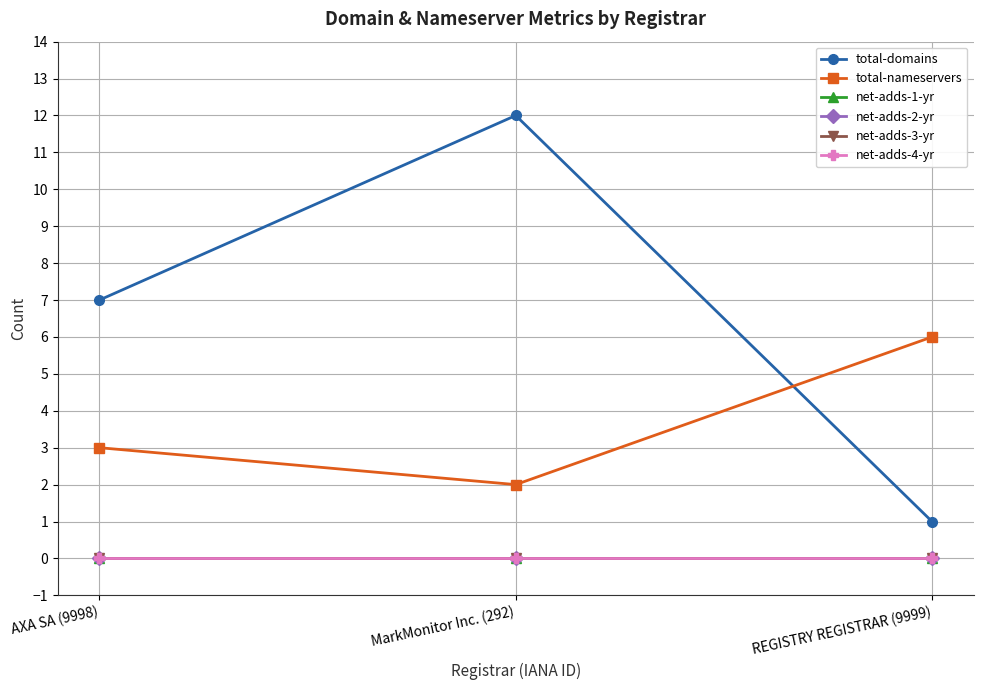

Reading right to left, extract all data points from this chart.

total-domains: REGISTRY REGISTRAR (9999)=1	MarkMonitor Inc. (292)=12	AXA SA (9998)=7
total-nameservers: REGISTRY REGISTRAR (9999)=6	MarkMonitor Inc. (292)=2	AXA SA (9998)=3
net-adds-1-yr: REGISTRY REGISTRAR (9999)=0	MarkMonitor Inc. (292)=0	AXA SA (9998)=0
net-adds-2-yr: REGISTRY REGISTRAR (9999)=0	MarkMonitor Inc. (292)=0	AXA SA (9998)=0
net-adds-3-yr: REGISTRY REGISTRAR (9999)=0	MarkMonitor Inc. (292)=0	AXA SA (9998)=0
net-adds-4-yr: REGISTRY REGISTRAR (9999)=0	MarkMonitor Inc. (292)=0	AXA SA (9998)=0